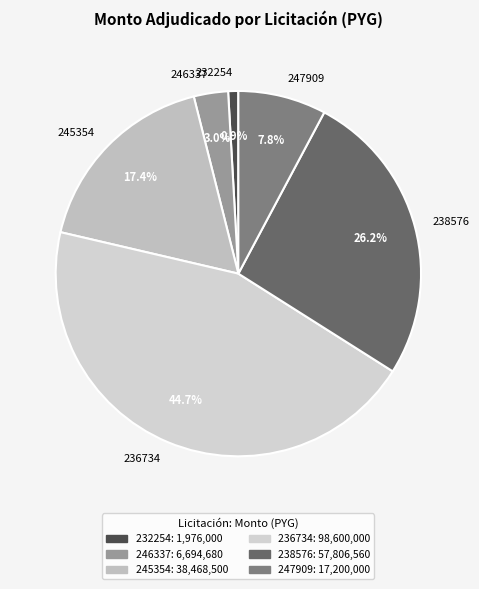

Which has a higher value, 238576 or 246337?

238576